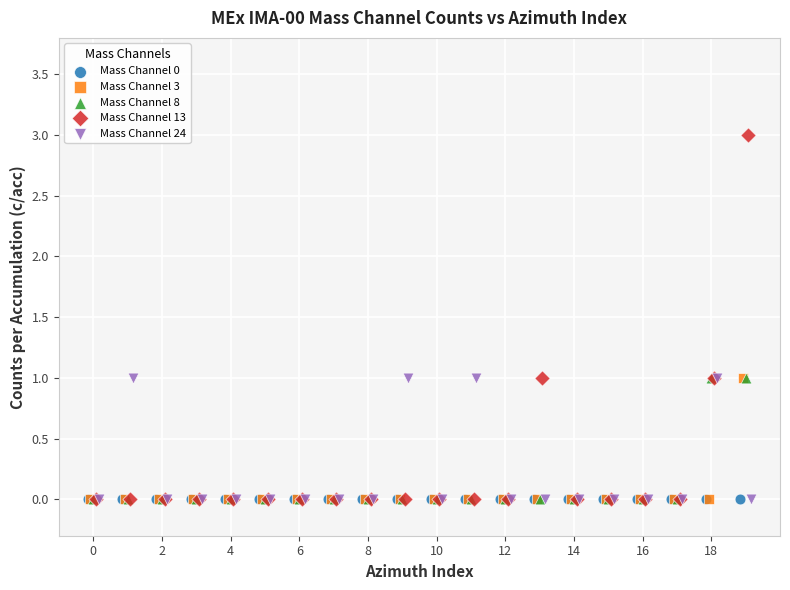

Which series reaches the maximum Y coordinate?

Mass Channel 13